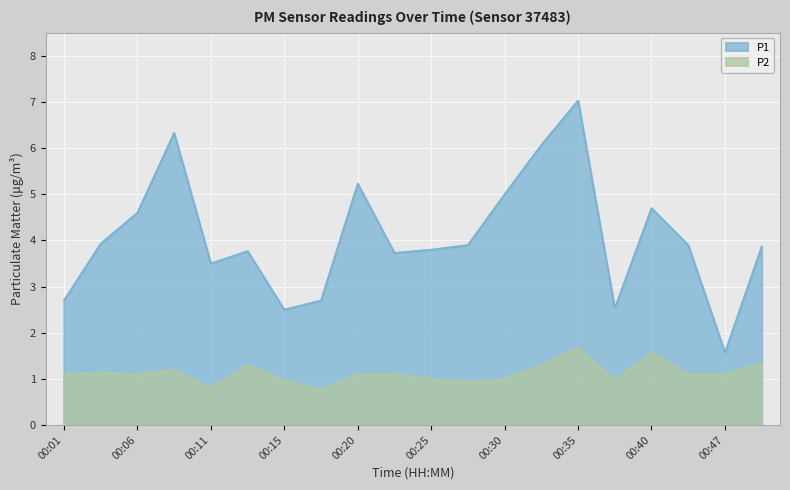

Reading right to left, list all the values displayed in this chart.

P1: 00:50=3.9	00:47=1.6	00:42=3.9	00:40=4.7	00:37=2.5	00:35=7.0	00:32=6.1	00:30=5.0	00:28=3.9	00:25=3.8	00:23=3.7	00:20=5.2	00:18=2.7	00:15=2.5	00:13=3.8	00:11=3.5	00:08=6.3	00:06=4.6	00:03=3.9	00:01=2.7
P2: 00:50=1.3	00:47=1.1	00:42=1.1	00:40=1.6	00:37=1.0	00:35=1.7	00:32=1.3	00:30=1.0	00:28=0.9	00:25=1.0	00:23=1.1	00:20=1.1	00:18=0.8	00:15=1.0	00:13=1.3	00:11=0.8	00:08=1.2	00:06=1.1	00:03=1.1	00:01=1.1